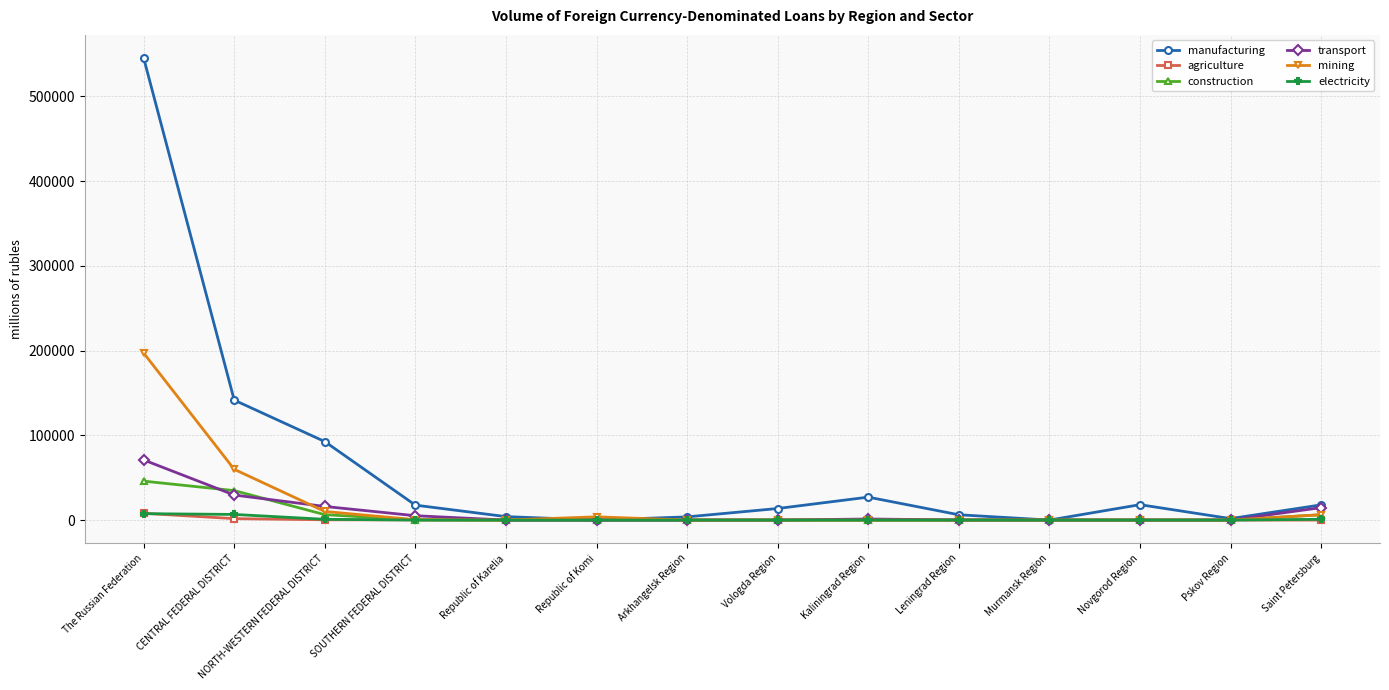

The value of transport at Republic of Karelia is 0. True or false?

True